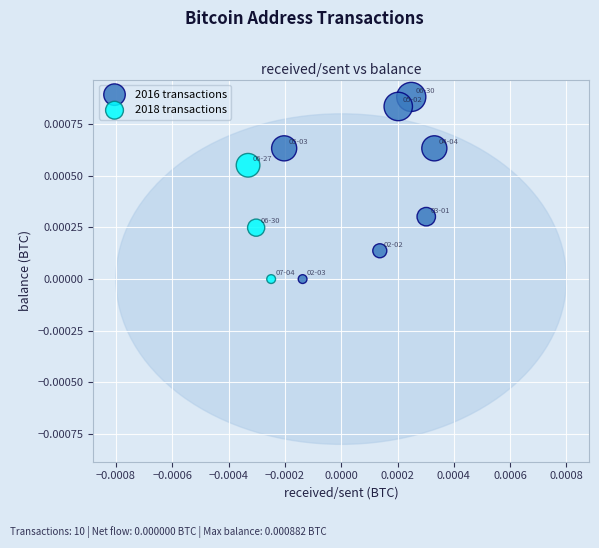

What are all the series names shown in the legend?

2016 transactions, 2018 transactions